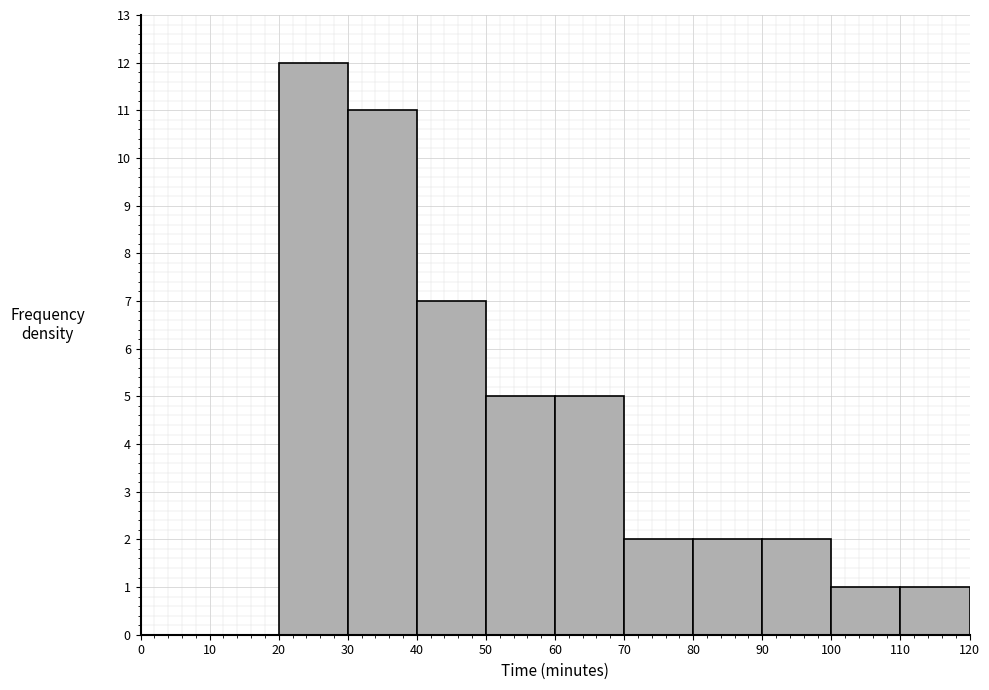

Reading left to right, transcribe this chart: for each bar, give the range it covers on the x-axis and its height. The values are not printed on the chart, so give them approximately, as read against the axis.

0 to 10: 0
10 to 20: 0
20 to 30: 12
30 to 40: 11
40 to 50: 7
50 to 60: 5
60 to 70: 5
70 to 80: 2
80 to 90: 2
90 to 100: 2
100 to 110: 1
110 to 120: 1